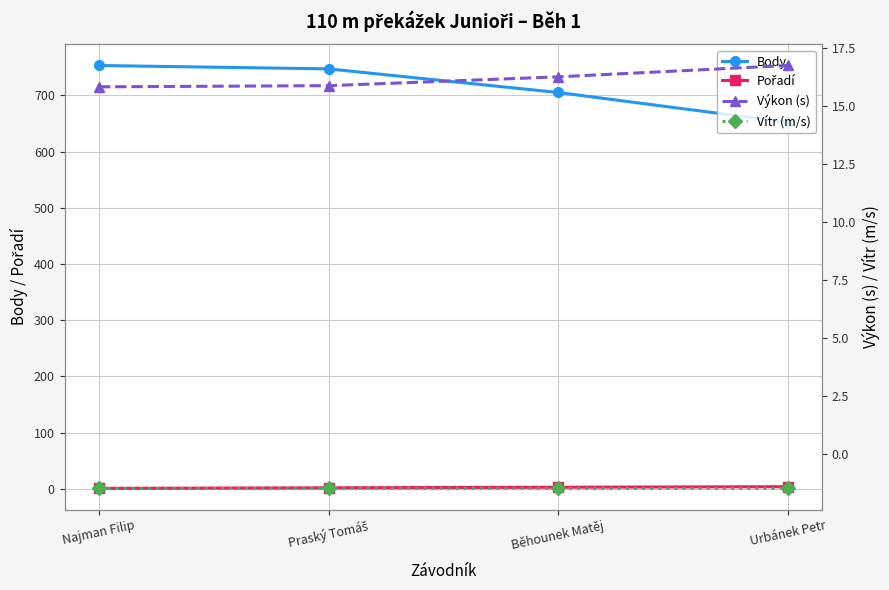

What is the label of the 1st point from the left?

Najman Filip